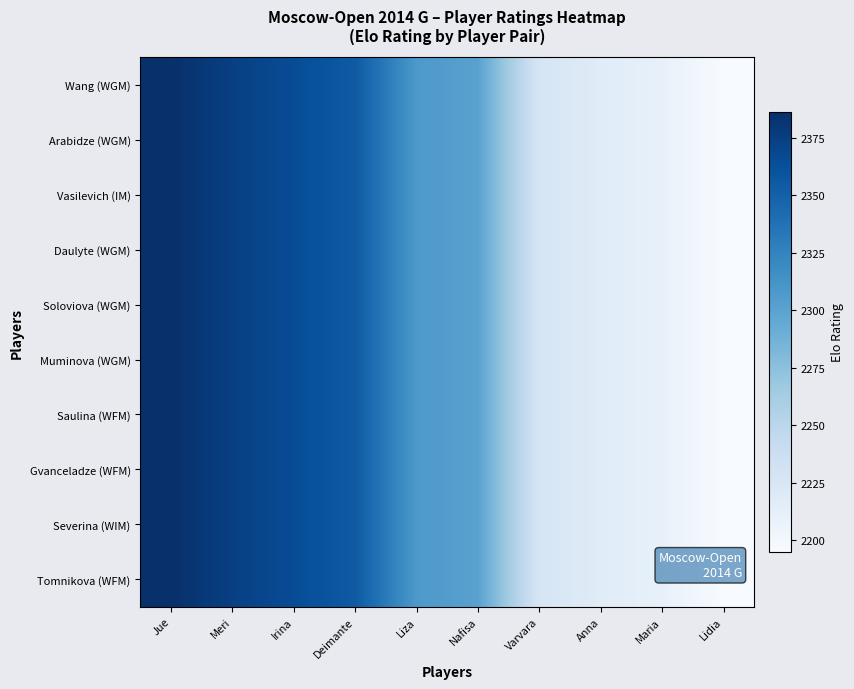

Between Meri and Varvara, which series saw the biggest shift?

Wang (WGM)